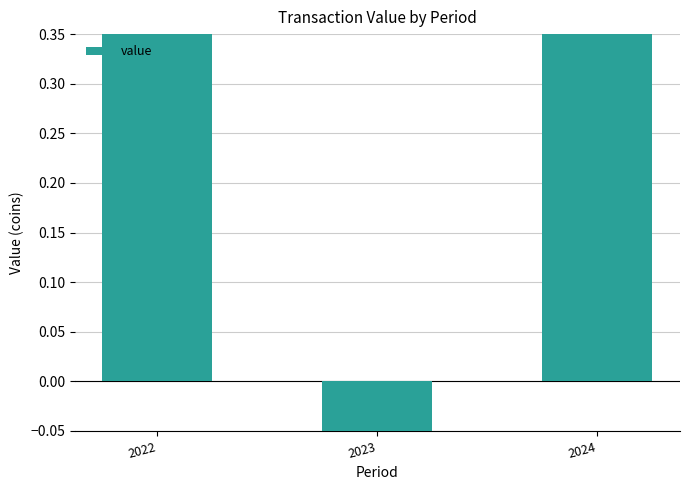

Rank the categories by value from highest to lowest.

2022, 2024, 2023